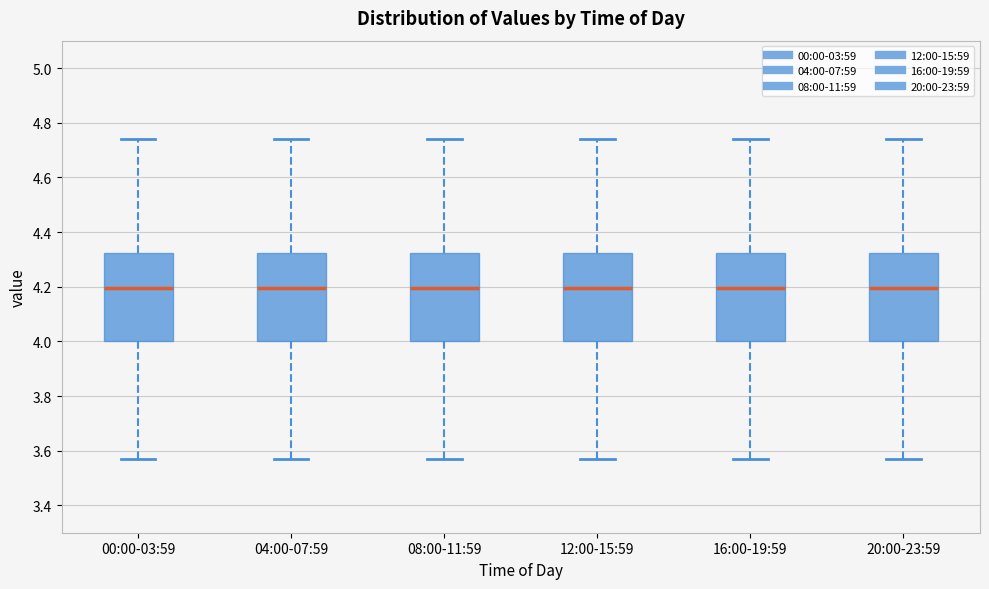

Where does the lower whisker of the box for 16:00-19:59 end on the y-axis? The values are not printed on the chart, so give them approximately, as read against the axis.

3.58